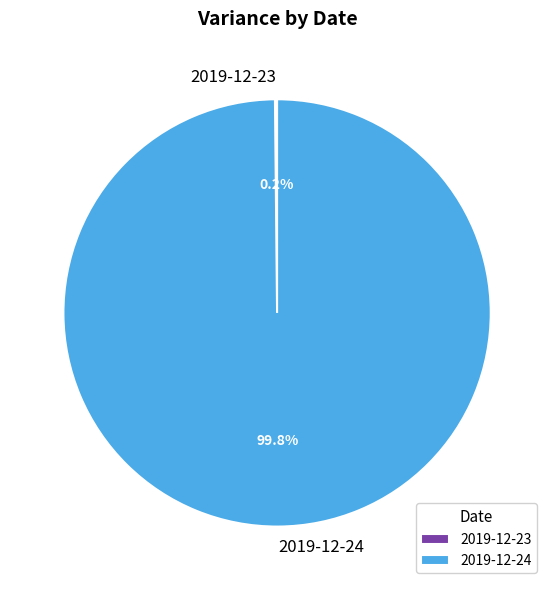

Is there any slice that represents more than half of the pie?

Yes